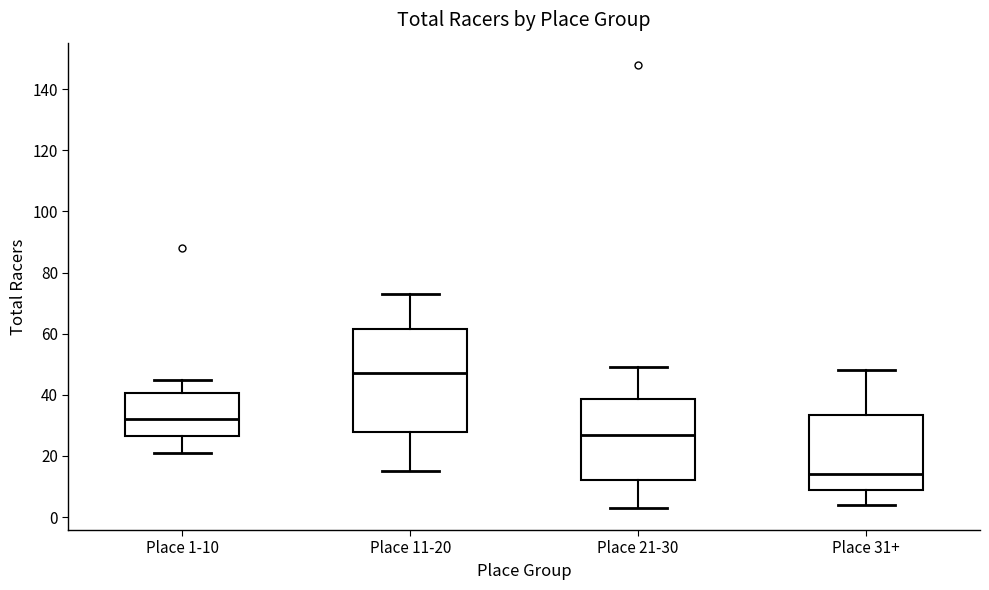

Where does the median line of the box for Place 11-20 sit on the y-axis? The values are not printed on the chart, so give them approximately, as read against the axis.

48